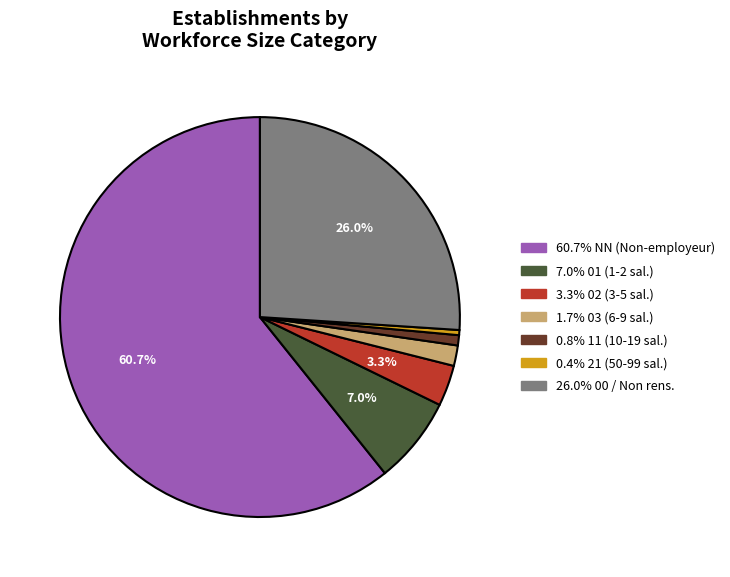

Is there any slice that represents more than half of the pie?

Yes